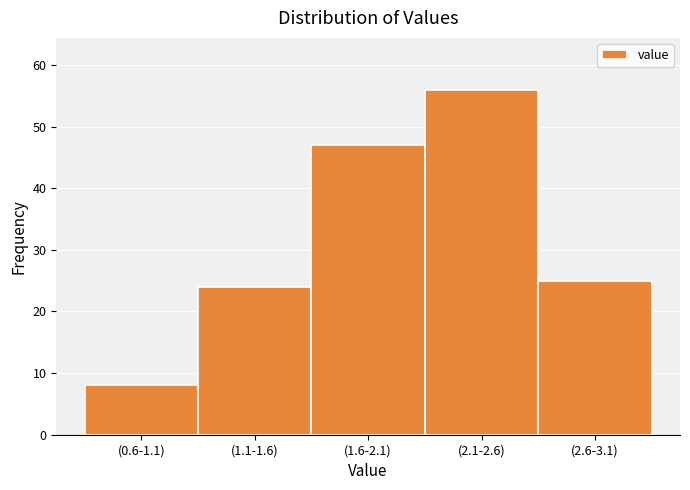

Reading left to right, extract all data points from this chart.

8	24	47	56	25